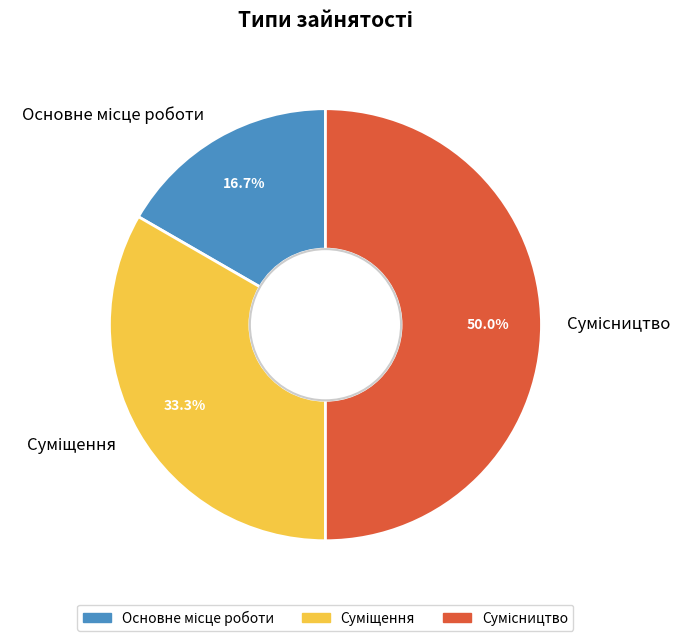

To the nearest percent, what is the combined percentage of Основне місце роботи and Сумісництво?

67%